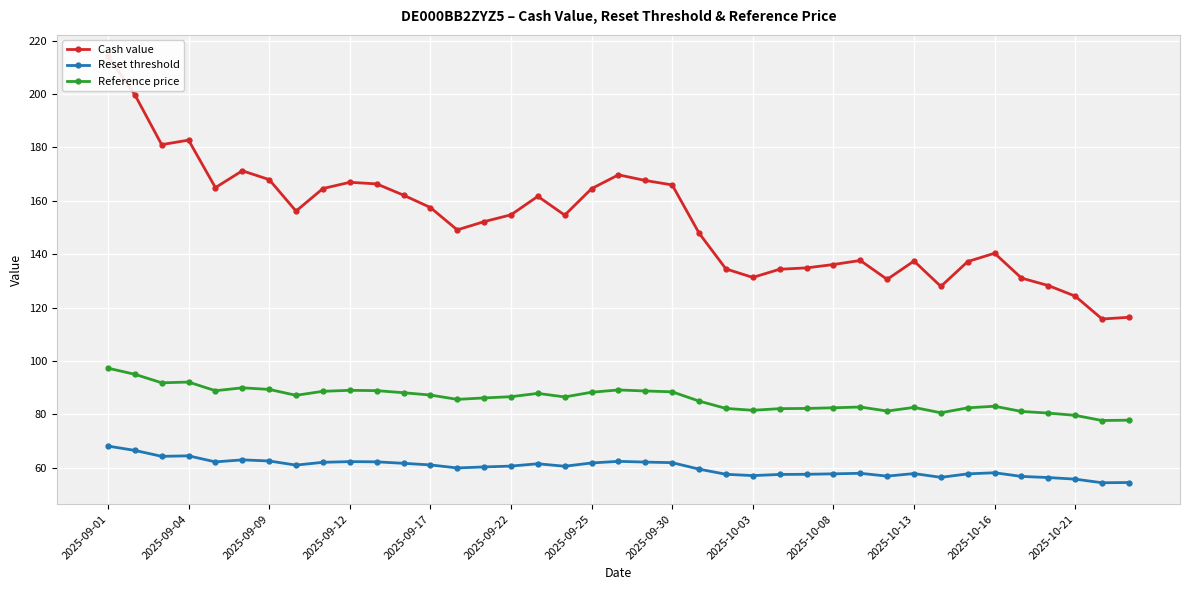

True or false: Reference price and Reset threshold cross at least once.

False